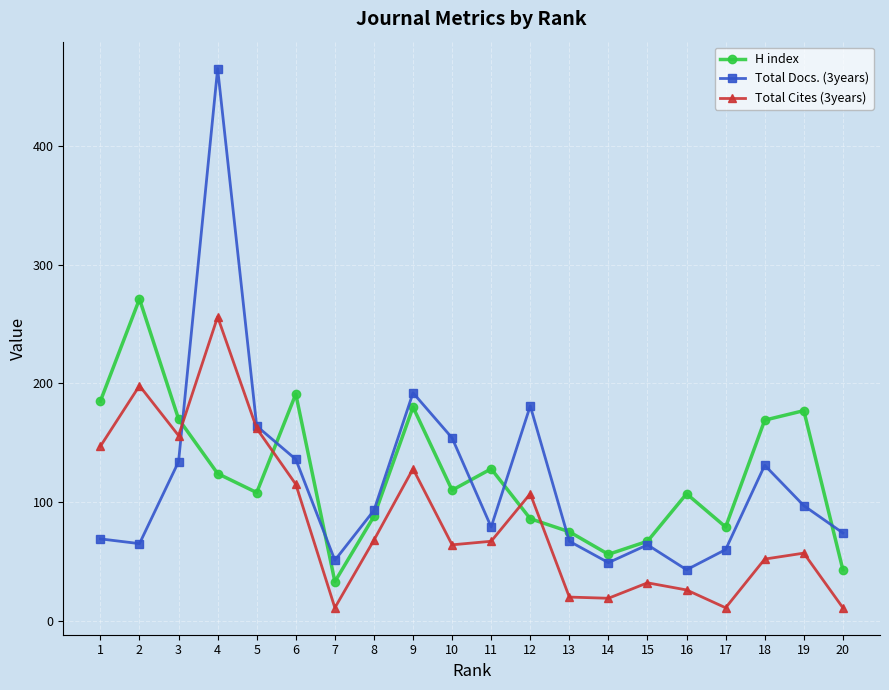

Between 7 and 10, which series saw the biggest shift?

Total Docs. (3years)